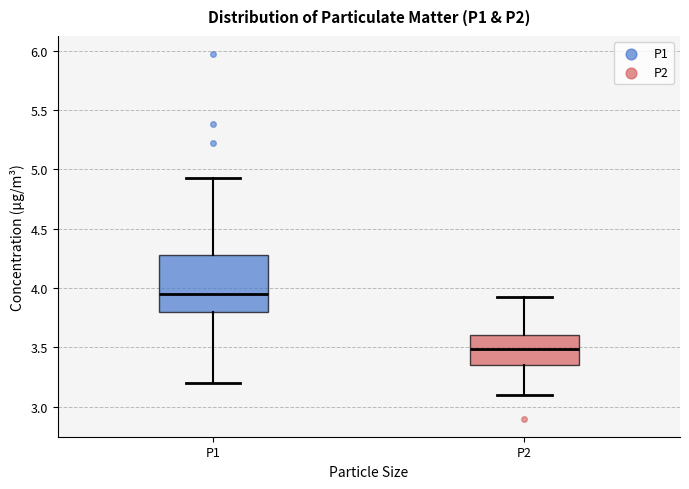

Which box's median line is the highest?

P1